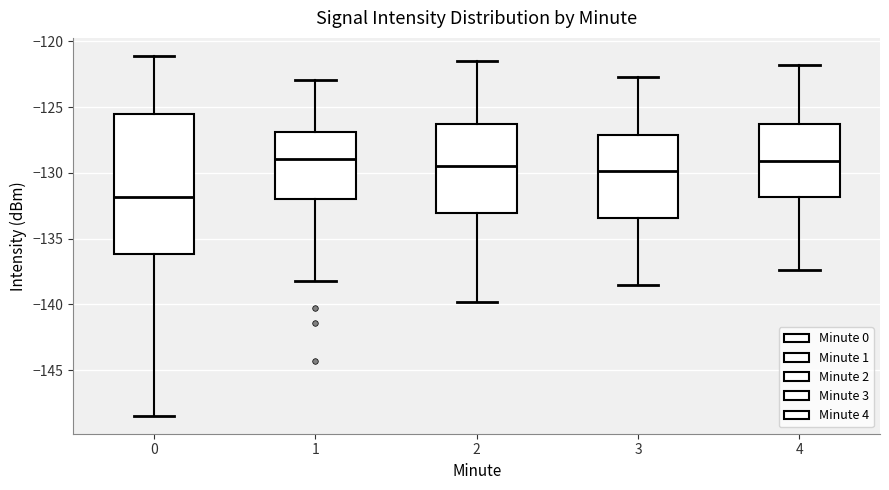

Reading left to right, read every box against the y-axis: the position of its median line, the range the box covers, and the ends of its whiskers. The values are not printed on the chart, so give them approximately, as read against the axis.

0: median -132.0, box -136.0 to -125.5, whiskers -148.5 to -121.0
1: median -129.0, box -132.0 to -127.0, whiskers -138.0 to -123.0
2: median -129.5, box -133.0 to -126.0, whiskers -140.0 to -121.5
3: median -130.0, box -133.5 to -127.0, whiskers -138.5 to -122.5
4: median -129.0, box -132.0 to -126.0, whiskers -137.5 to -122.0